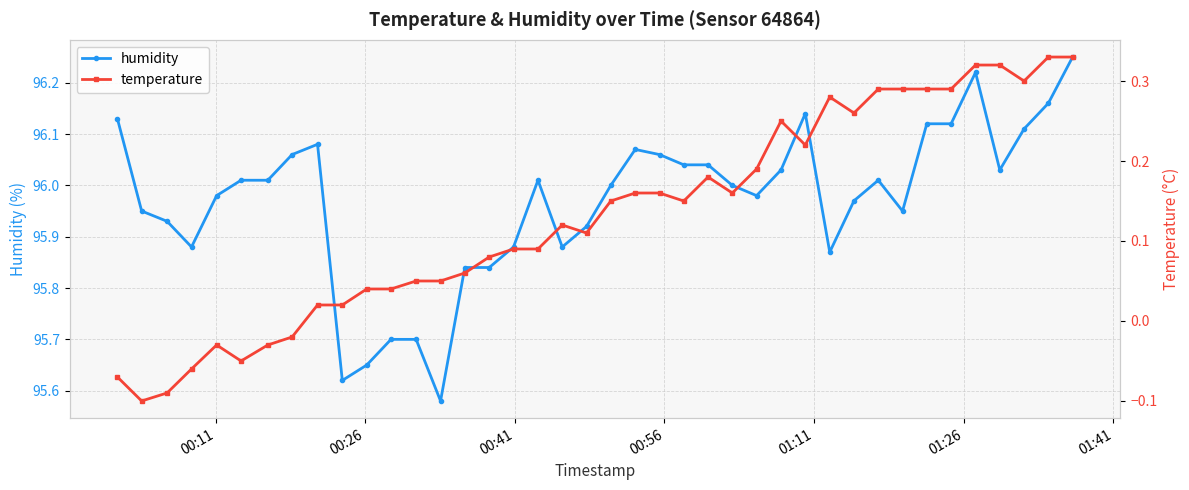

Reading left to right, extract all data points from this chart.

humidity: 96.1	96.0	95.9	95.9	96.0	96.0	96.0	96.1	96.1	95.6	95.7	95.7	95.7	95.6	95.8	95.8	95.9	96.0	95.9	95.9	96.0	96.1	96.1	96.0	96.0	96.0	96.0	96.0	96.1	95.9	96.0	96.0	96.0	96.1	96.1	96.2	96.0	96.1	96.2	96.2
temperature: -0.1	-0.1	-0.1	-0.1	-0.0	-0.1	-0.0	-0.0	0.0	0.0	0.0	0.0	0.1	0.1	0.1	0.1	0.1	0.1	0.1	0.1	0.1	0.2	0.2	0.1	0.2	0.2	0.2	0.2	0.2	0.3	0.3	0.3	0.3	0.3	0.3	0.3	0.3	0.3	0.3	0.3